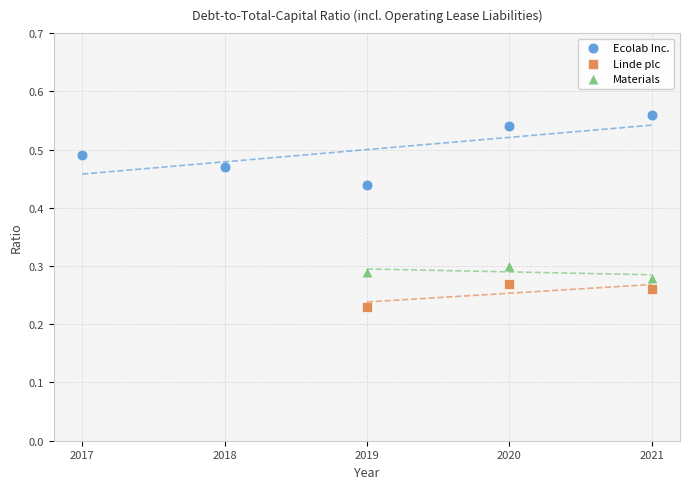

Which series has the widest spread of Y values?

Ecolab Inc.